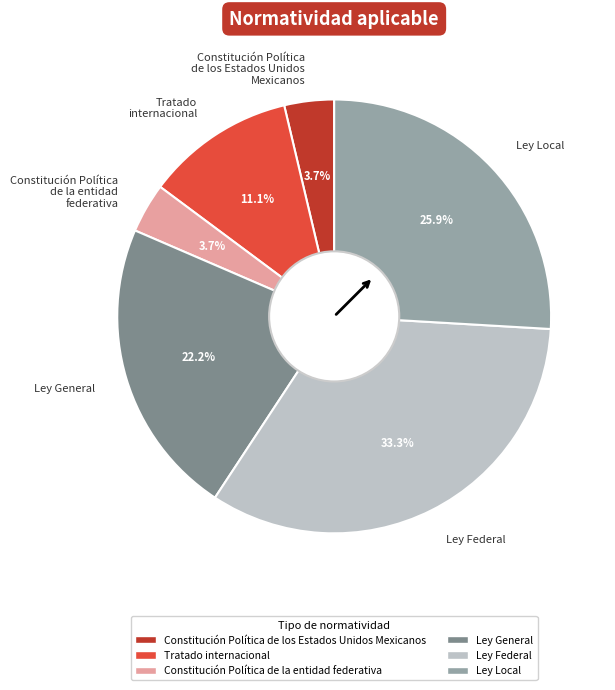

Count the number of slices in the pie.

6